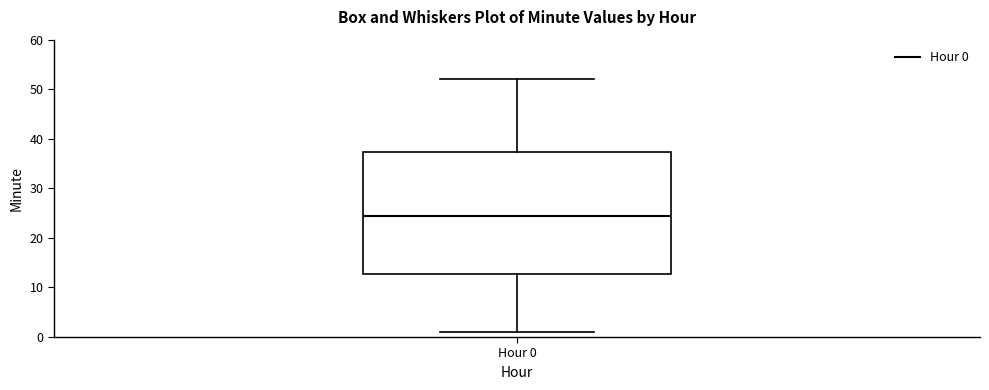

Read this box plot against the y-axis: the position of the median line, the range covered by the box, and the ends of both whiskers. The values are not printed on the chart, so give them approximately, as read against the axis.

median 25, box 13 to 37, whiskers 1 to 52